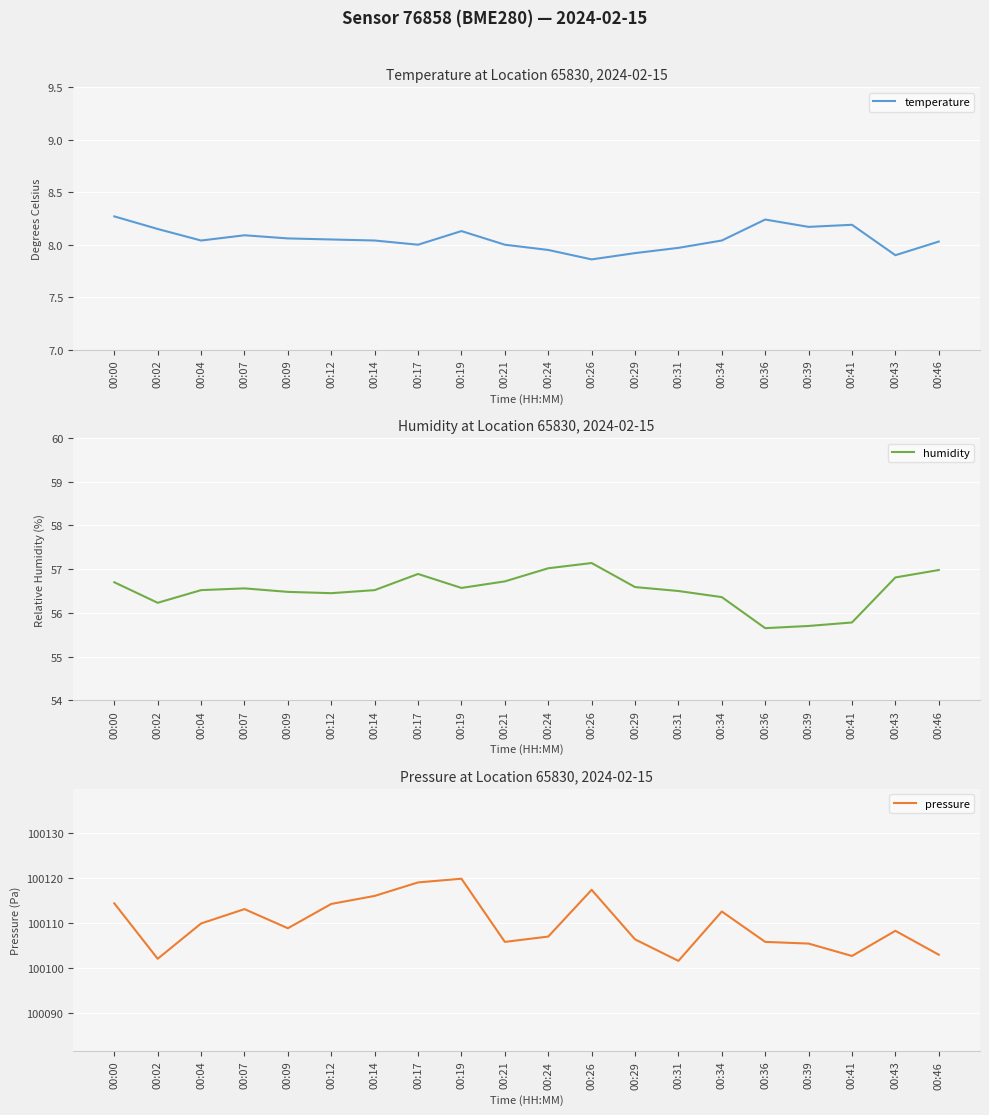

What is the total value across all series at 00:02?

100166.5